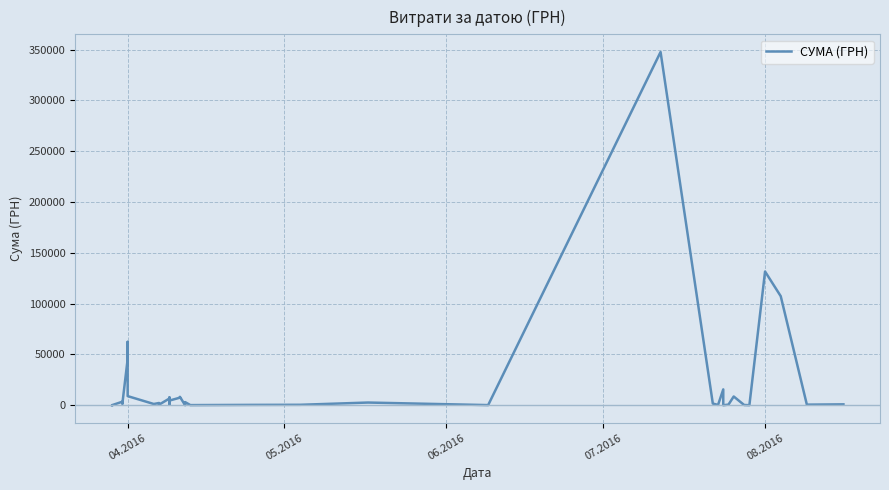

How many interior local peaks (higher than both neighbors) does the data have?

13